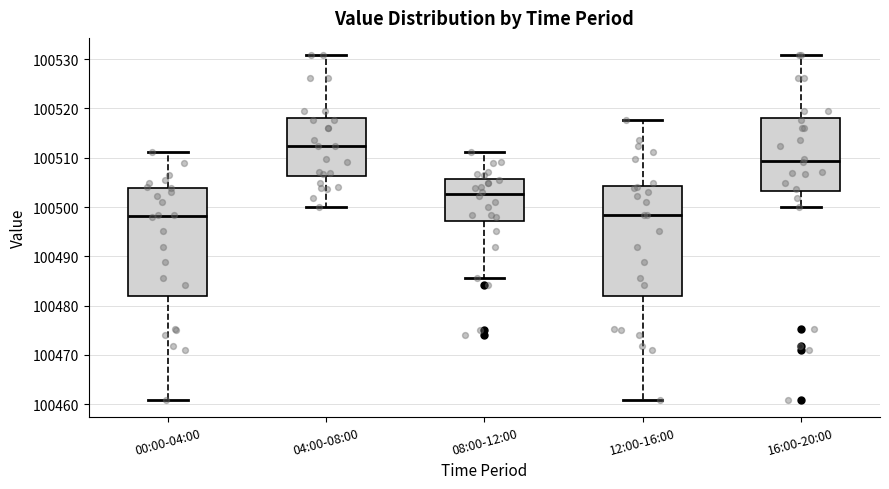

Where does the upper whisker of the box for 04:00-08:00 end on the y-axis? The values are not printed on the chart, so give them approximately, as read against the axis.

100531